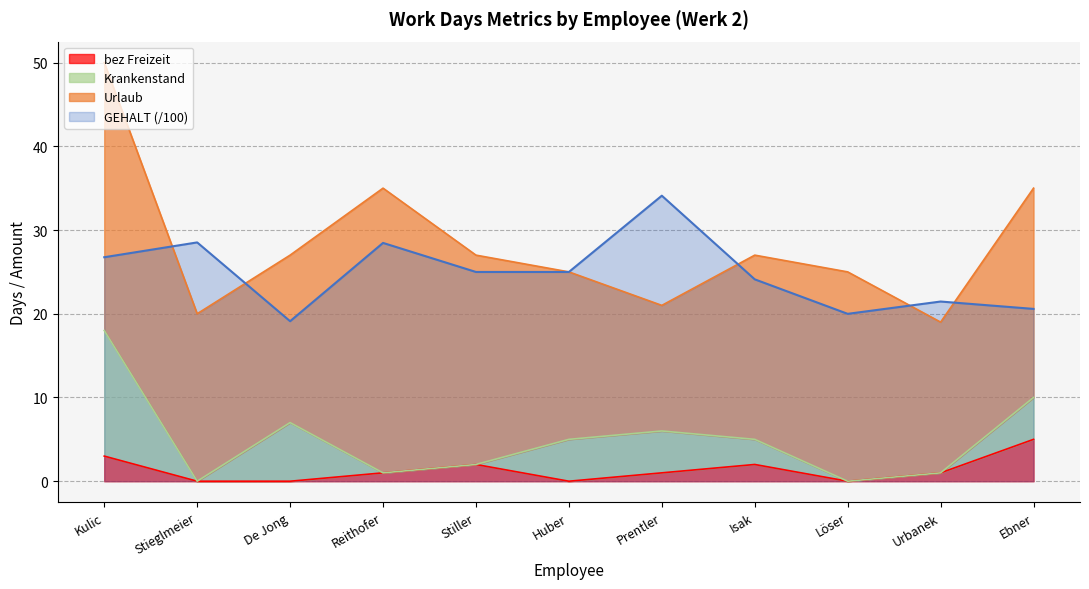

Read the GEHALT value at Kulic.

26.8